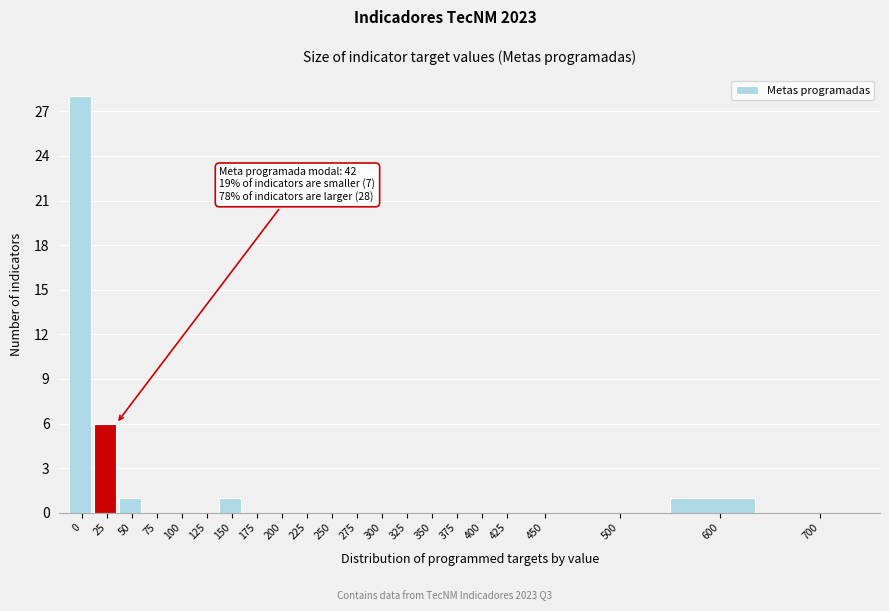

Reading right to left, extract all data points from this chart.

700=0	600=1	500=0	450=0	425=0	400=0	375=0	350=0	325=0	300=0	275=0	250=0	225=0	200=0	175=0	150=1	125=0	100=0	75=0	50=1	25=6	0=28